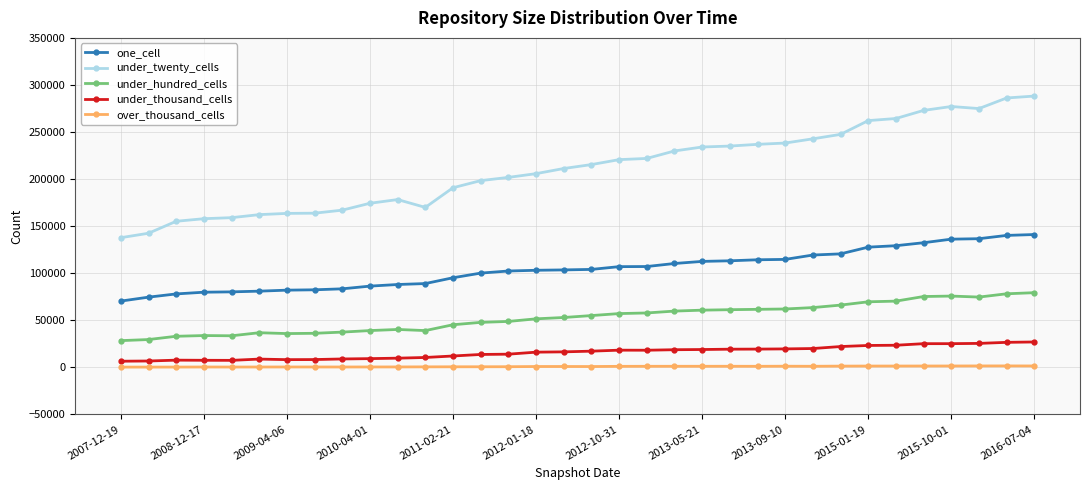

What are all the series names shown in the legend?

one_cell, under_twenty_cells, under_hundred_cells, under_thousand_cells, over_thousand_cells